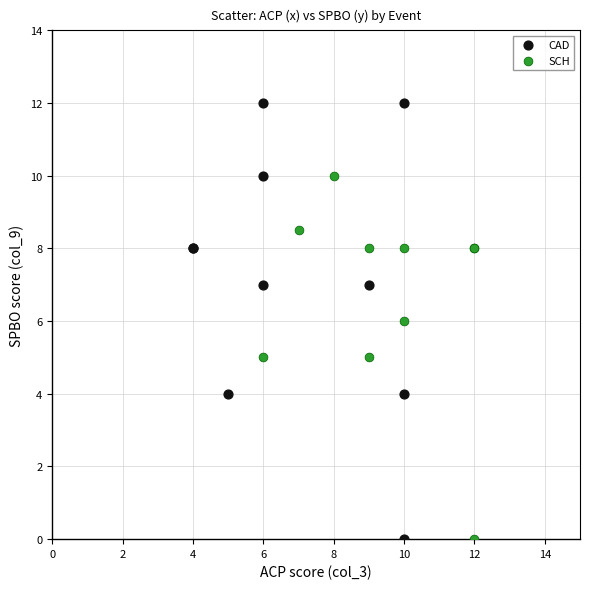

What are all the series names shown in the legend?

CAD, SCH